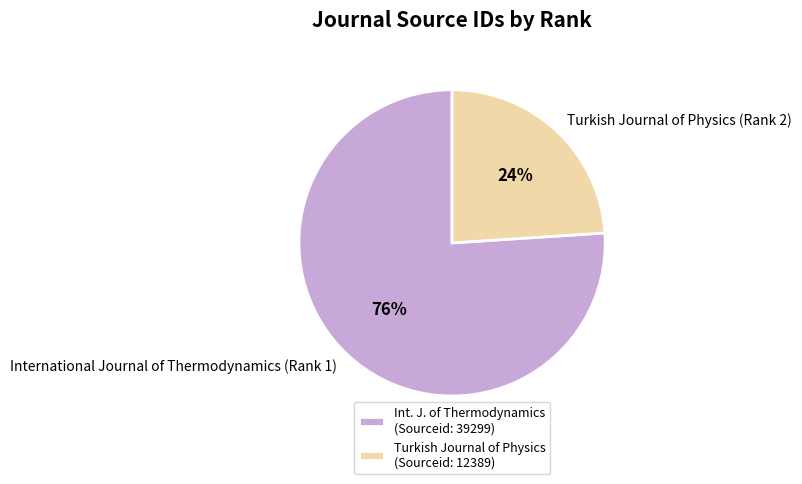

Is the sum of International Journal of Thermodynamics (Rank 1) and Turkish Journal of Physics (Rank 2) greater than half?

Yes